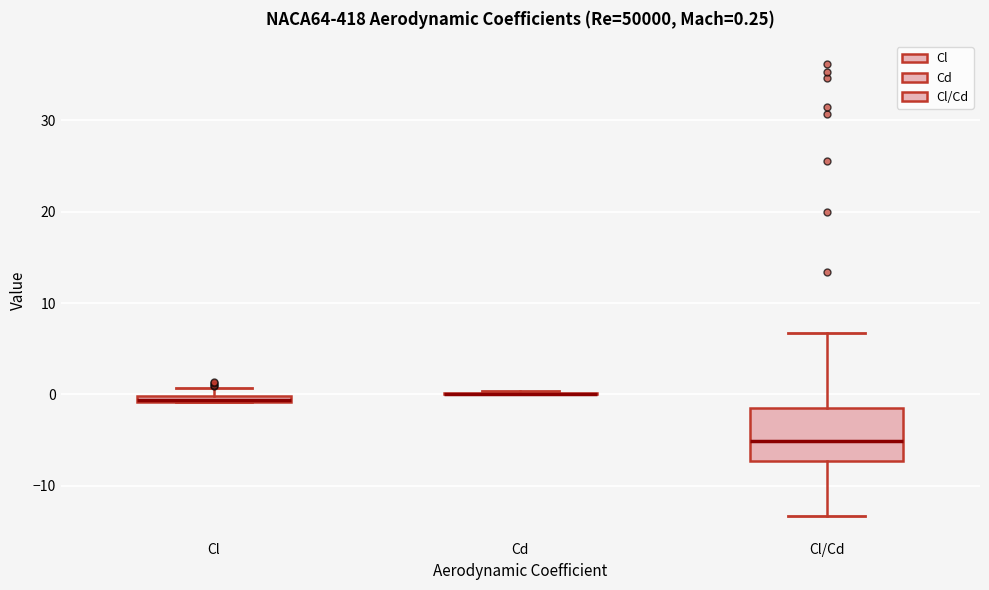

Which box is the tallest, from its lower edge to its upper edge?

Cl/Cd